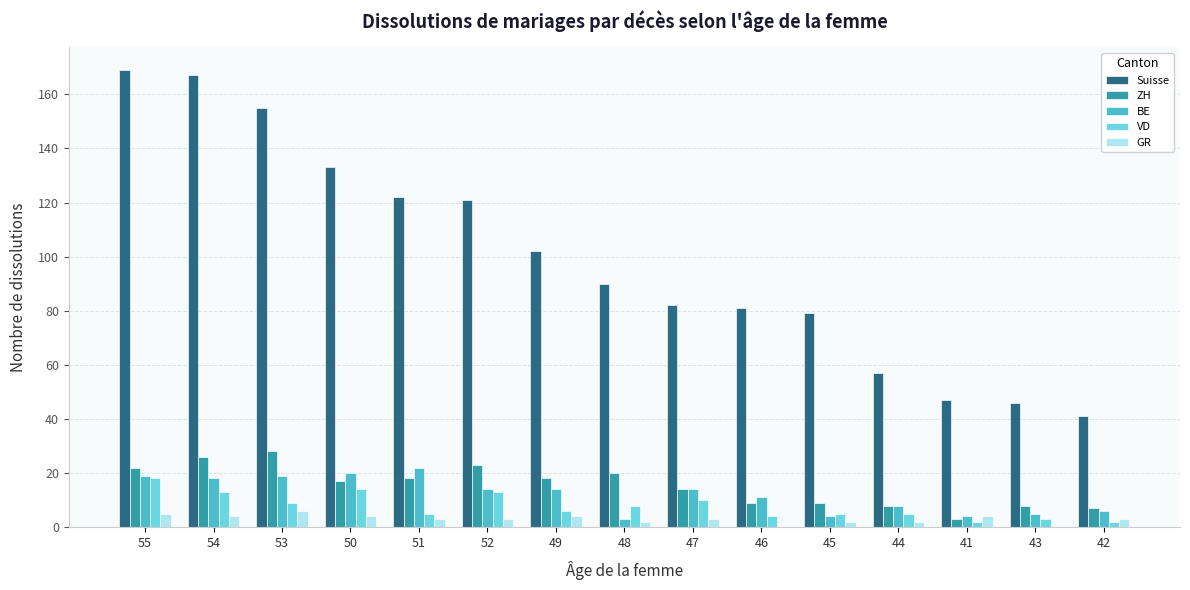

The value of BE at 55 is 31. True or false?

False